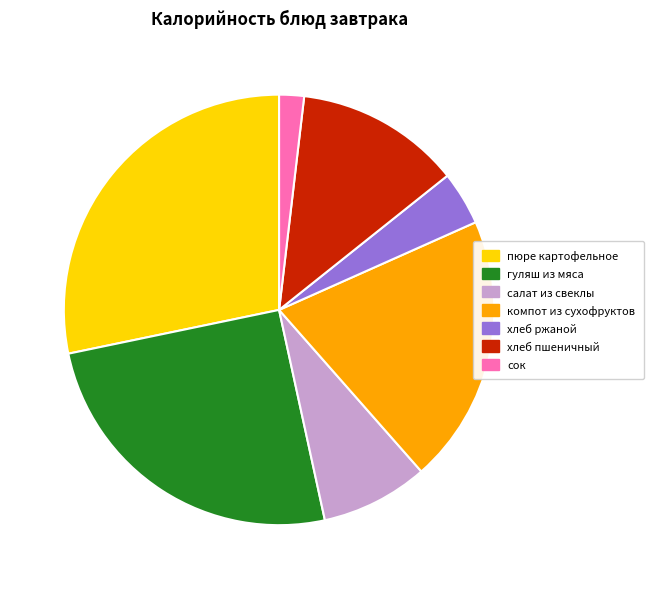

Do компот из сухофруктов and сок together represent more than half of the pie?

No